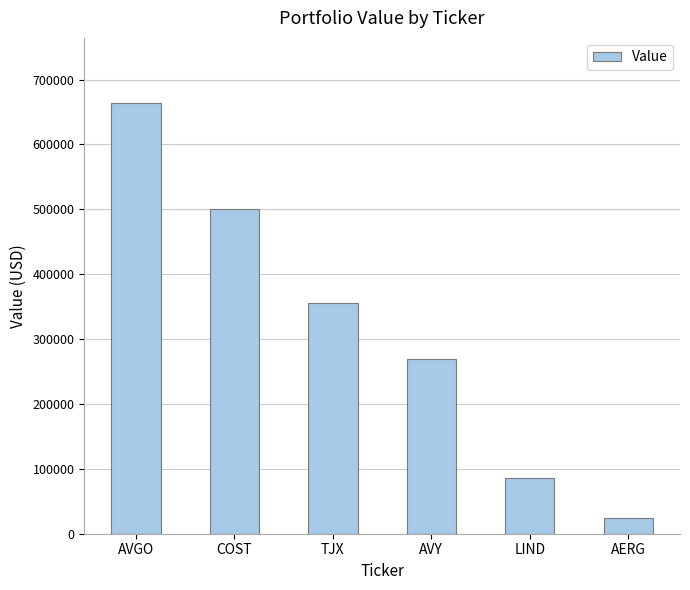

What is the greatest value displayed?

664464